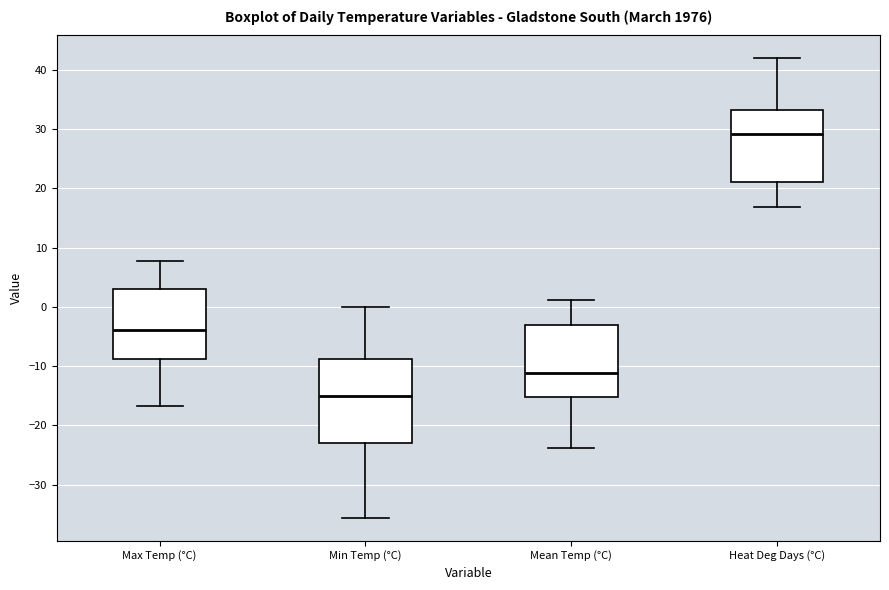

Which box's median line is the highest?

Heat Deg Days (°C)